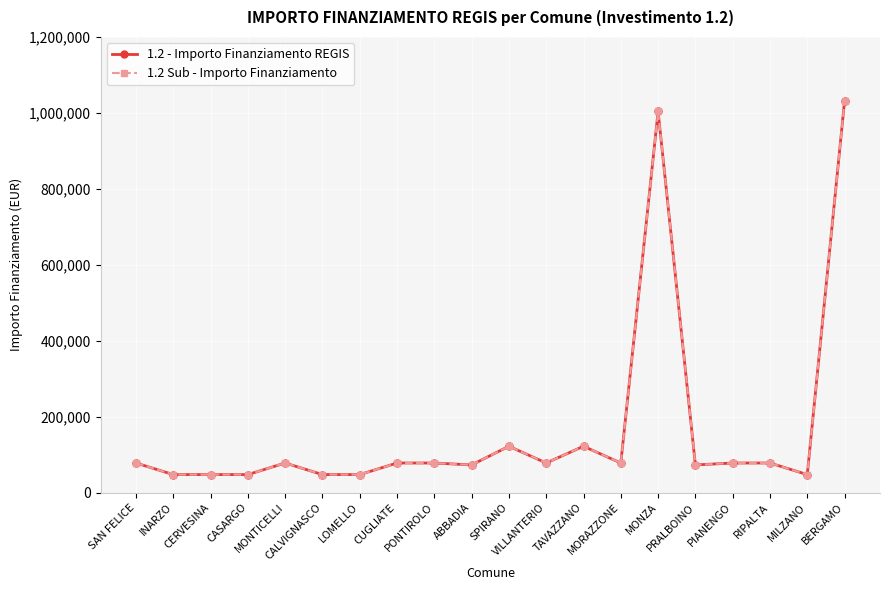

What is the difference between the maximum and minimum values in the 1.2 Sub - Importo Finanziamento series?

984147